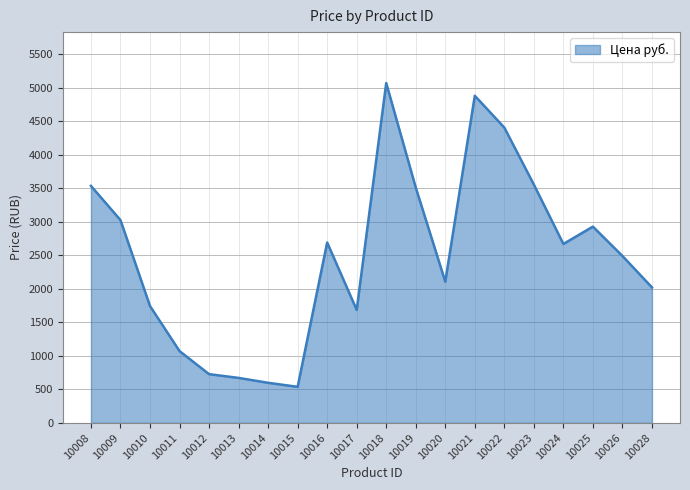

What is the change in value from 10014 to 10021?

+4282